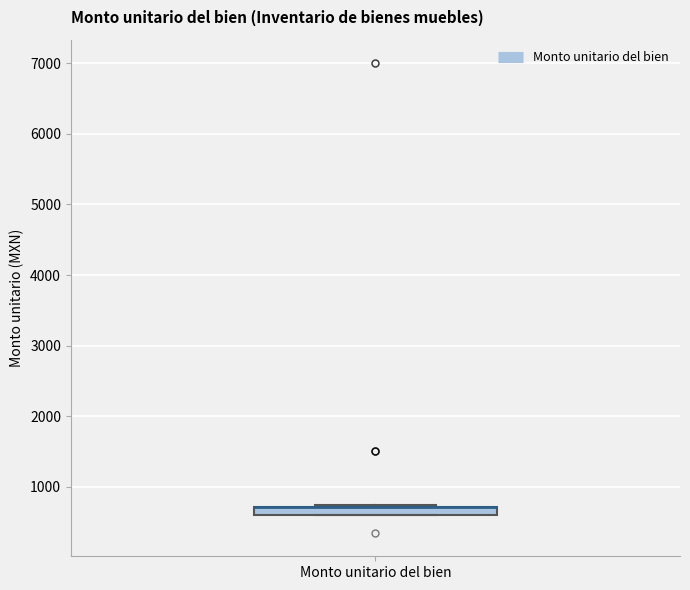

Where is the upper edge of the box for Monto unitario del bien on the y-axis? The values are not printed on the chart, so give them approximately, as read against the axis.

700